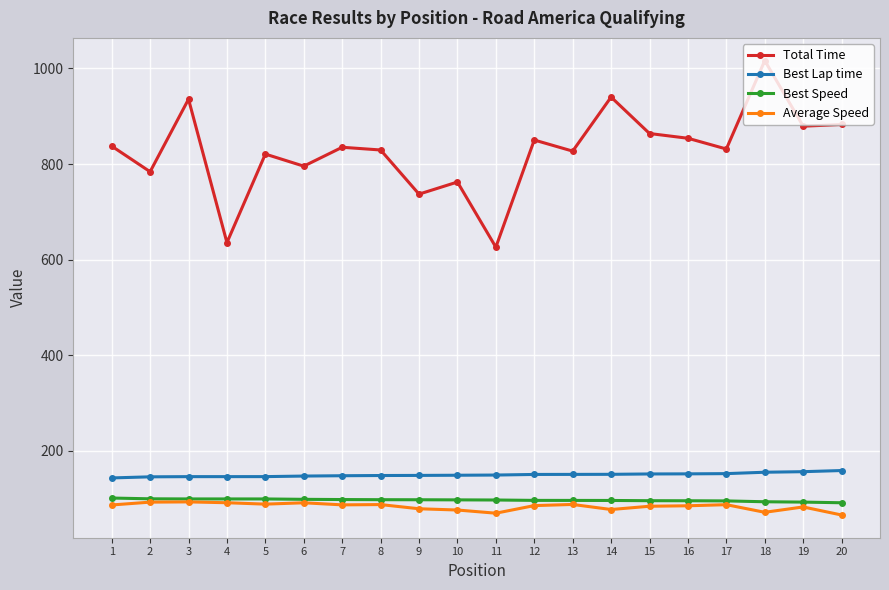

The Best Lap time series shows 148.6 at 8. True or false?

True